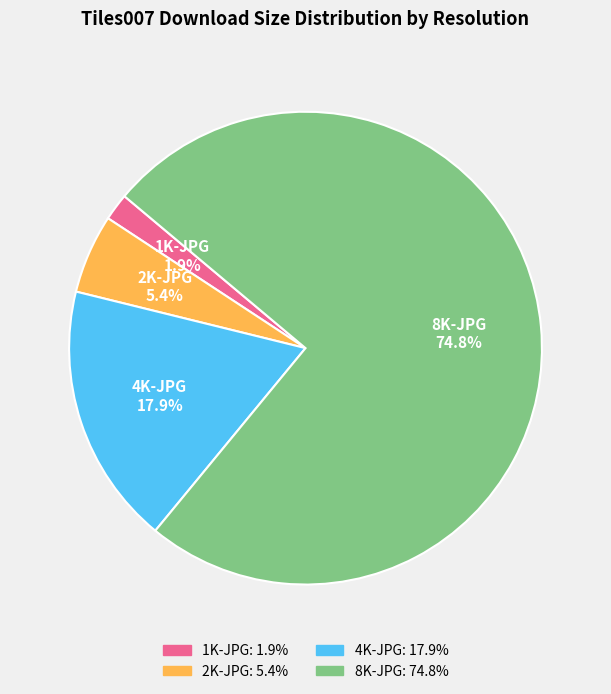

What is the smallest slice in the pie chart?

1K-JPG